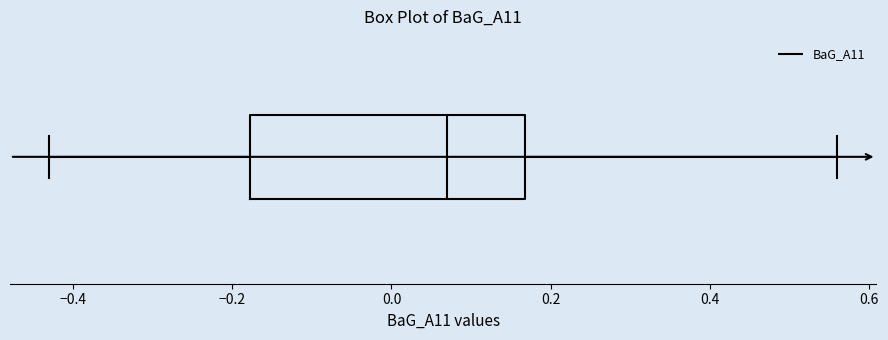

Where does the left whisker of the box end on the x-axis? The values are not printed on the chart, so give them approximately, as read against the axis.

-0.42